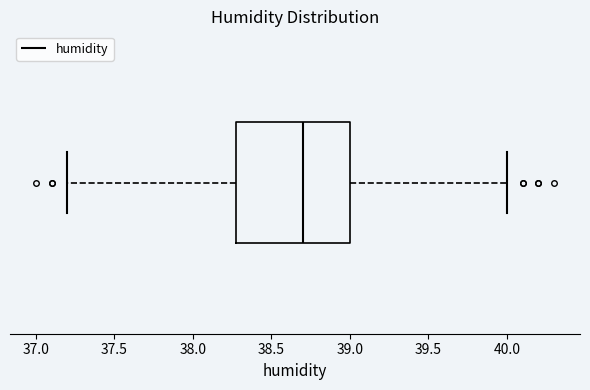

Where does the right whisker of the box end on the x-axis? The values are not printed on the chart, so give them approximately, as read against the axis.

40.0